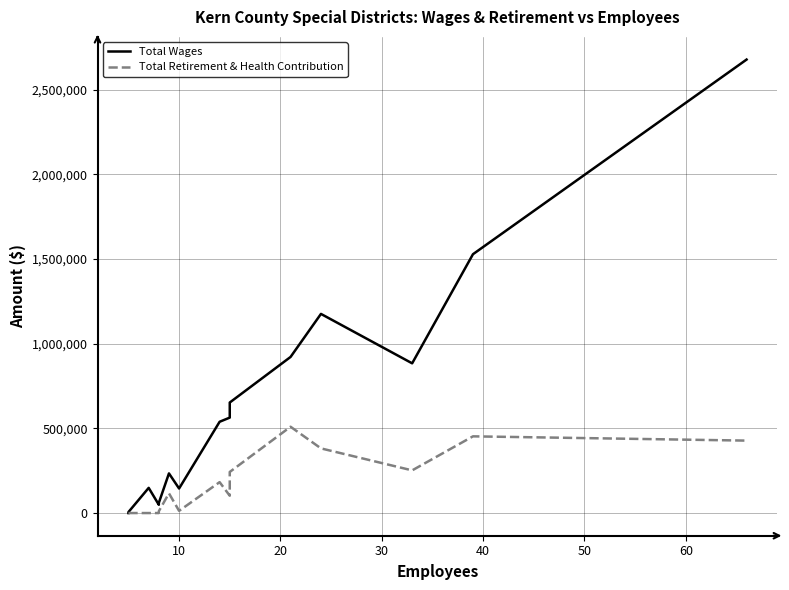

How many positive values does the Total Wages series have?

14